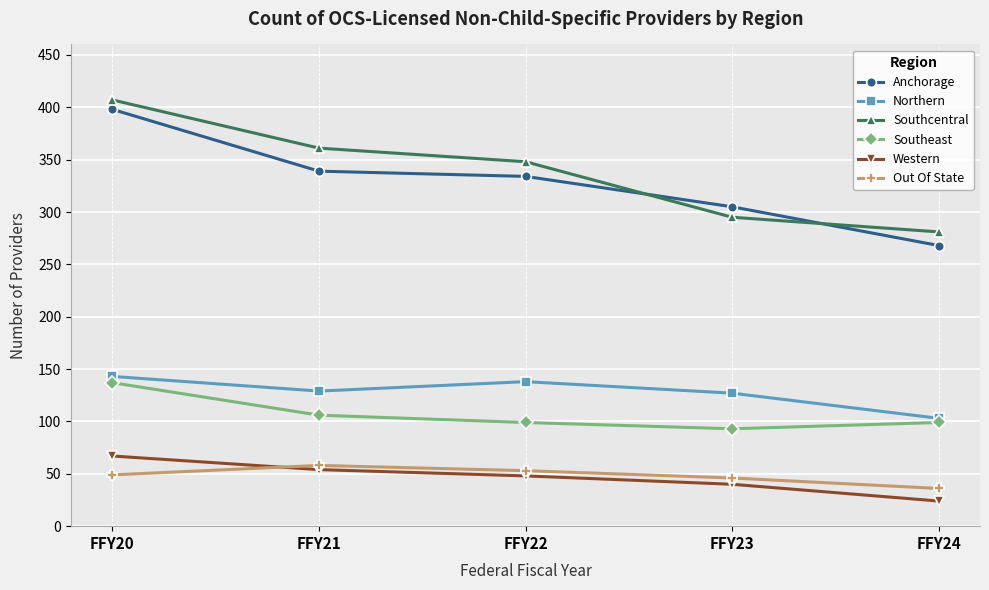

How many series are shown in this chart?

6